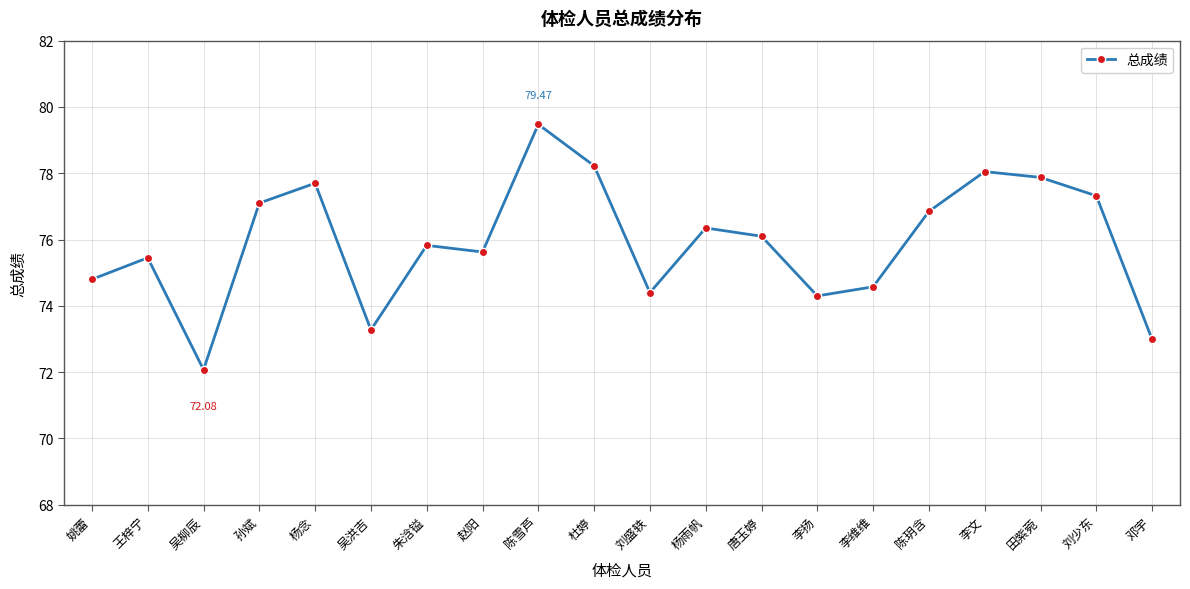

How many data points are above 76?

10